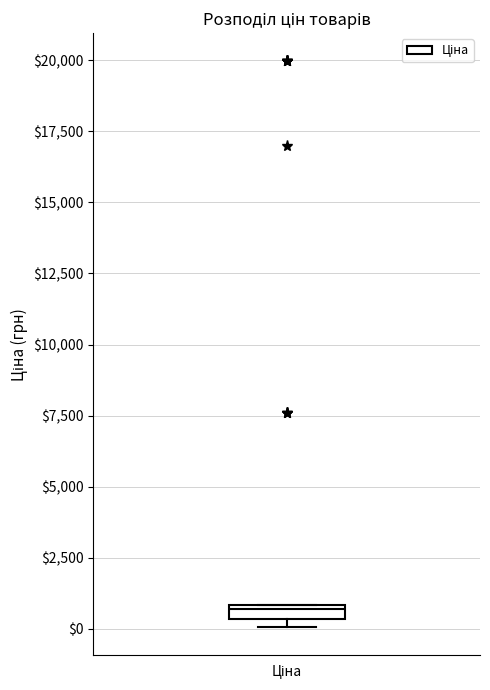

Where is the lower edge of the box for Ціна on the y-axis? The values are not printed on the chart, so give them approximately, as read against the axis.

500